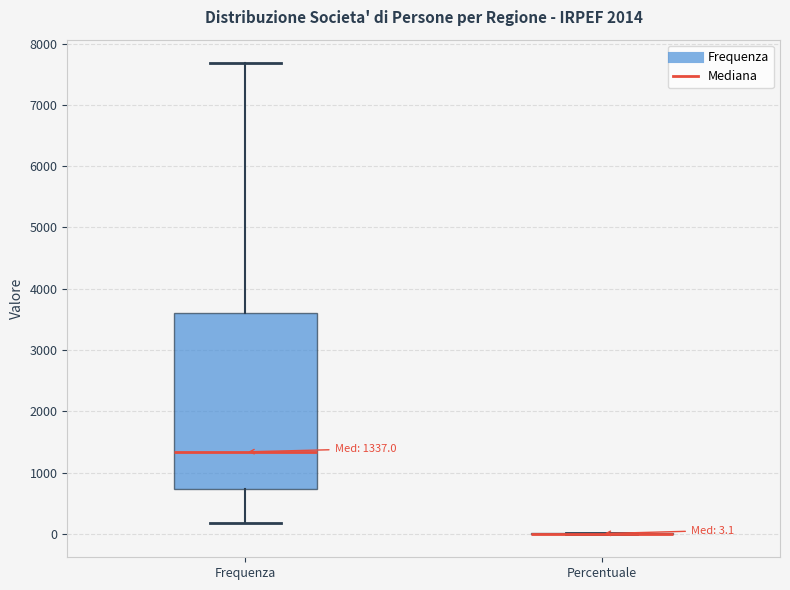

Which box is the tallest, from its lower edge to its upper edge?

Frequenza